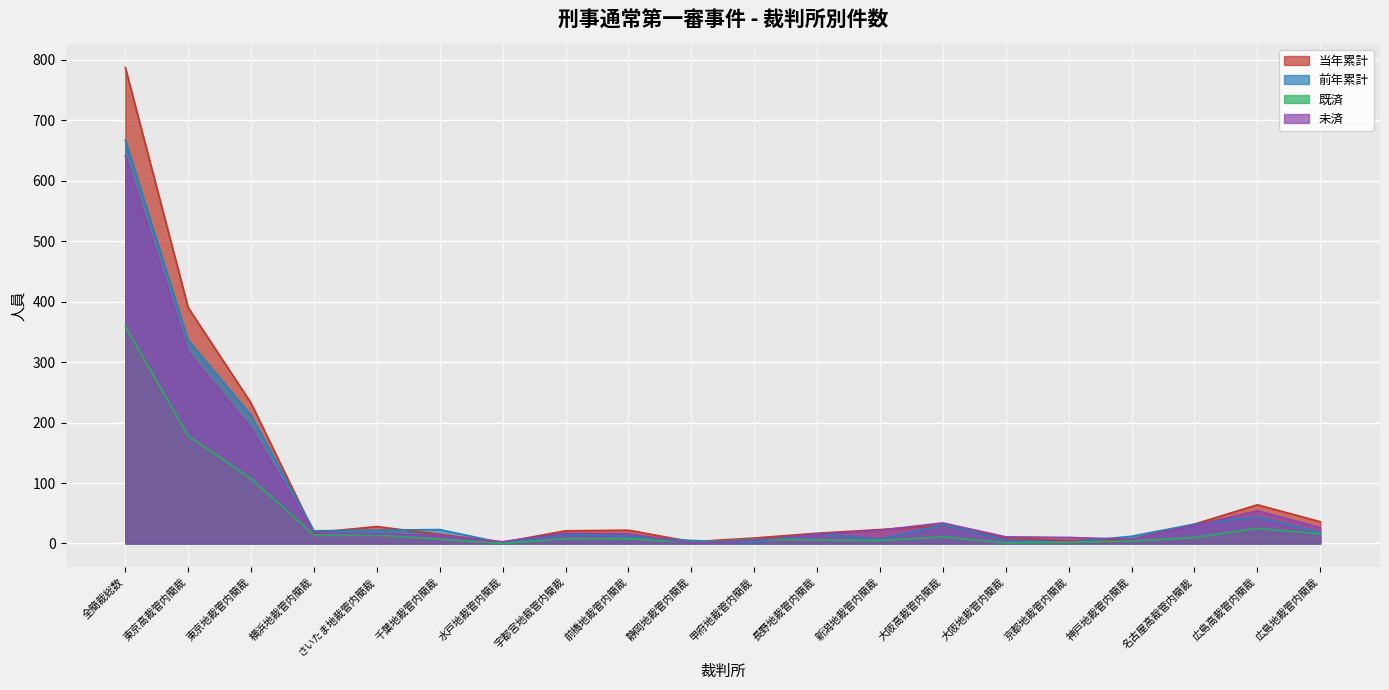

Between which two adjacent categories do 未済 and 前年累計 first intersect?

千葉地裁管内簡裁 and 水戸地裁管内簡裁